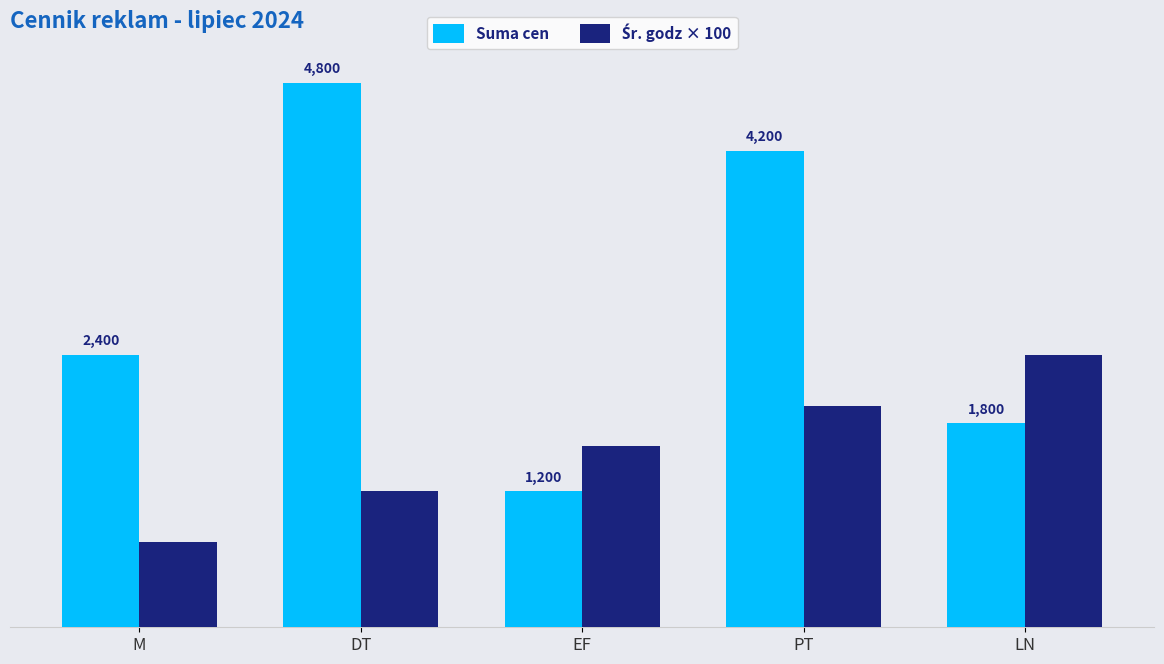

Which series has the widest spread of values?

Suma cen